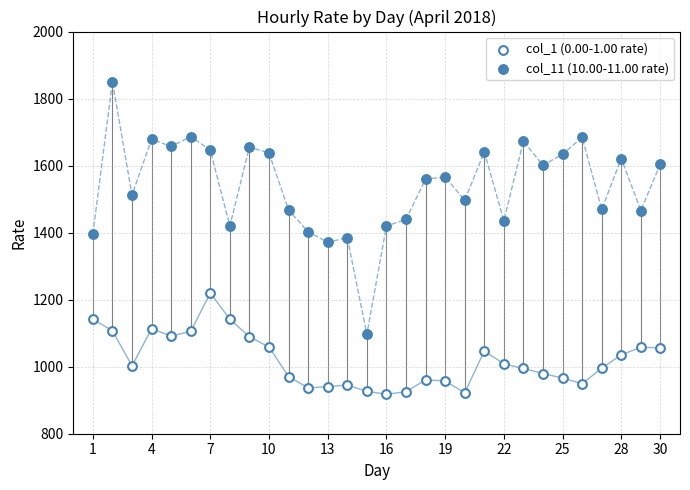

Which series reaches the maximum Y coordinate?

col_11 (10.00-11.00 rate)